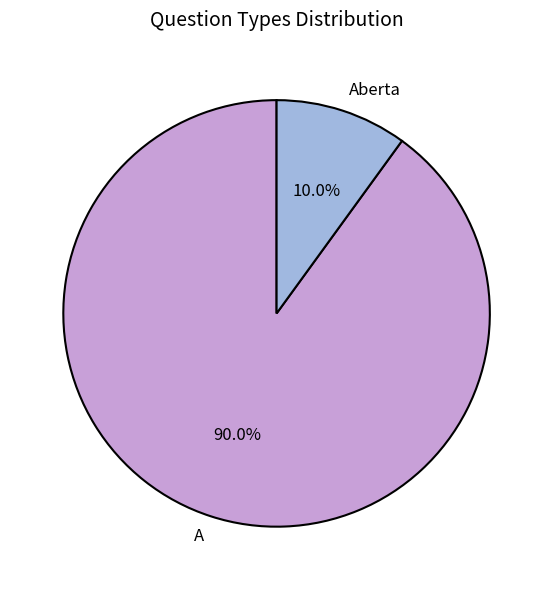

What is the ratio of the value at A to the value at Aberta?

9.0